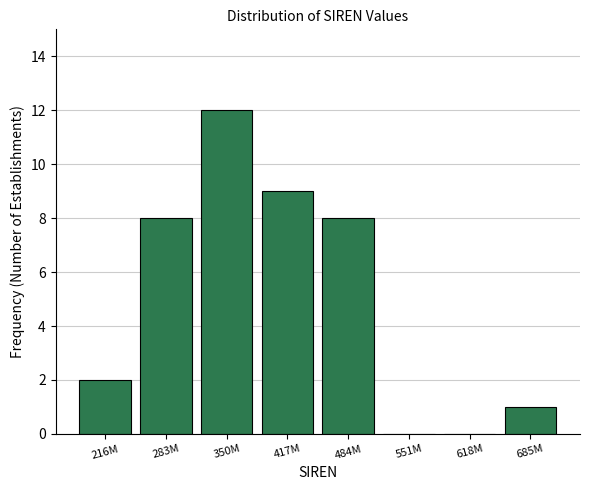

Reading left to right, transcribe all the data shown in this chart.

216M=2	283M=8	350M=12	417M=9	484M=8	551M=0	618M=0	685M=1